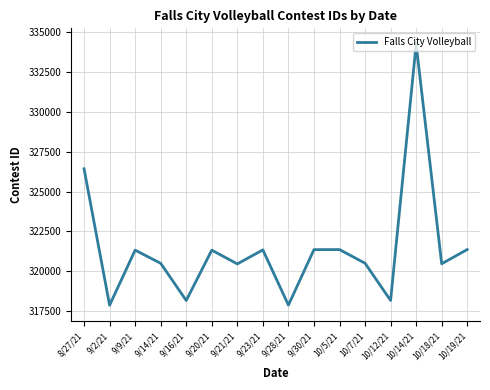

What is the average value?

321414